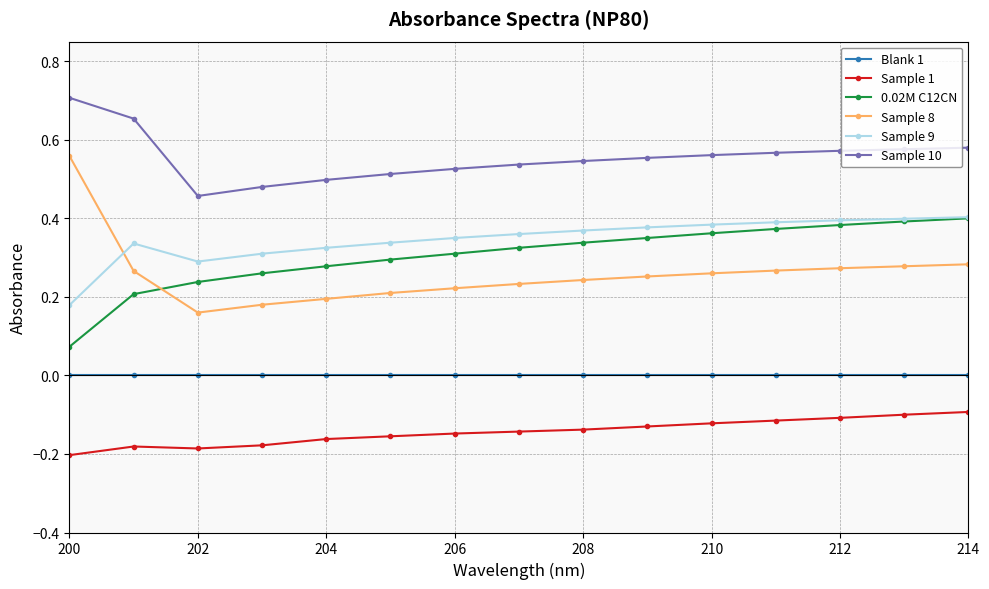

True or false: Sample 9 has more than 0 points higher than both neighbors.

True